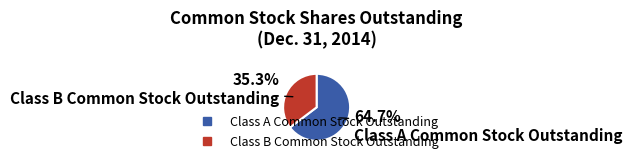

The Class A Common Stock Outstanding slice represents 71% of the pie. True or false?

False